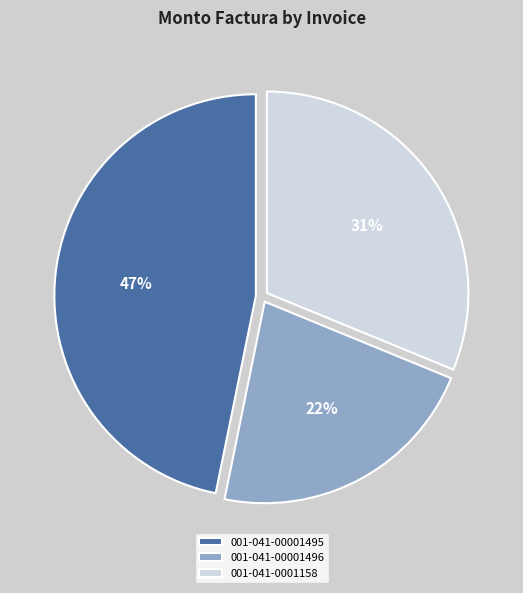

The 001-041-0001158 slice represents 31% of the pie. True or false?

True